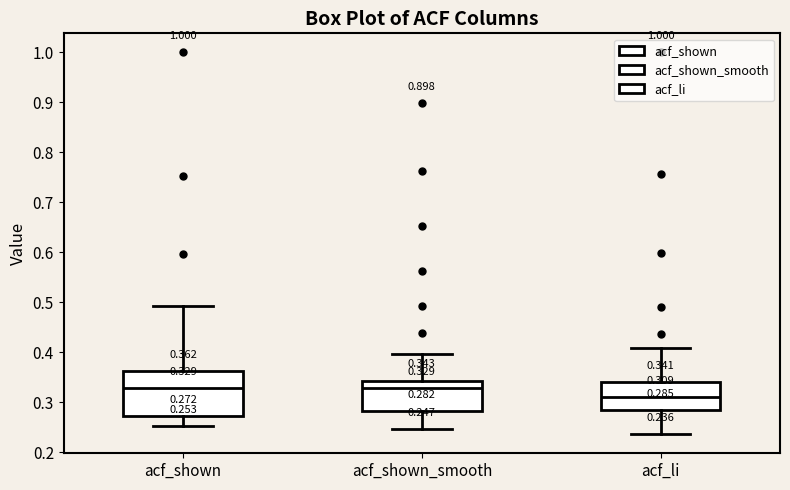

Comparing the boxes themselves (not the whiskers), which one is the tallest?

acf_shown